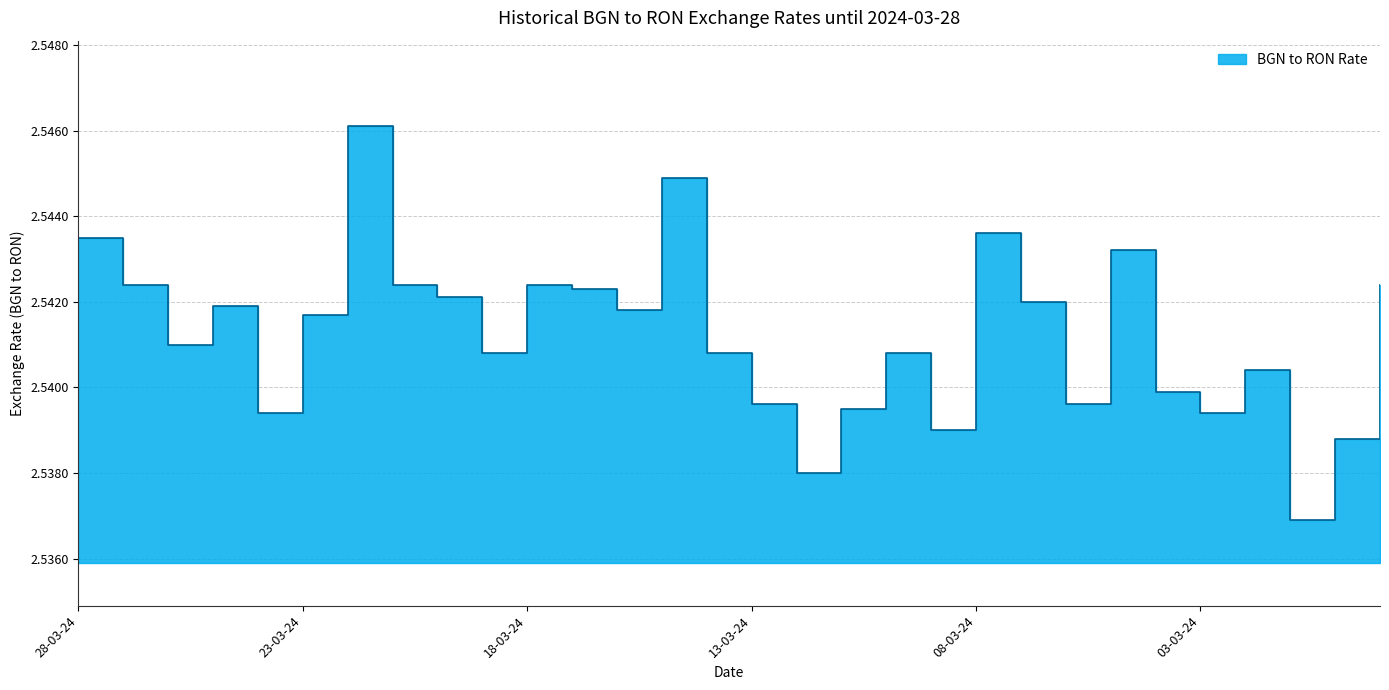

What is the value of the 1st point from the left?

2.5